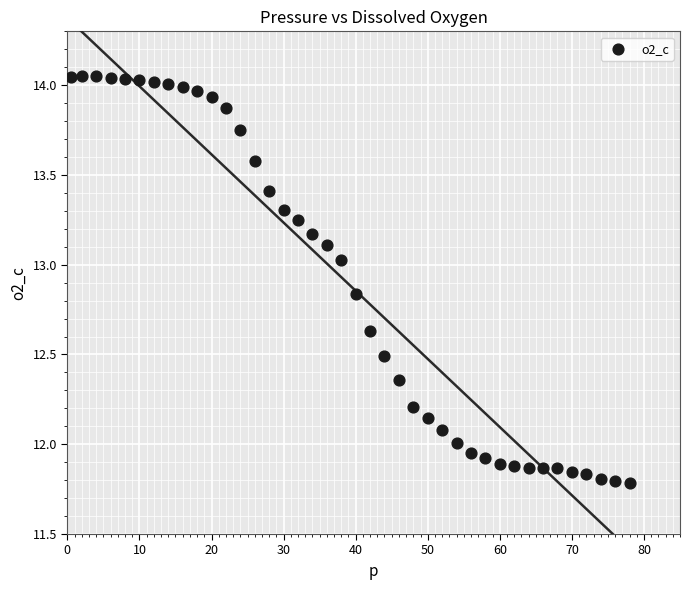

What is the range of X values (max minus min)?

77.5